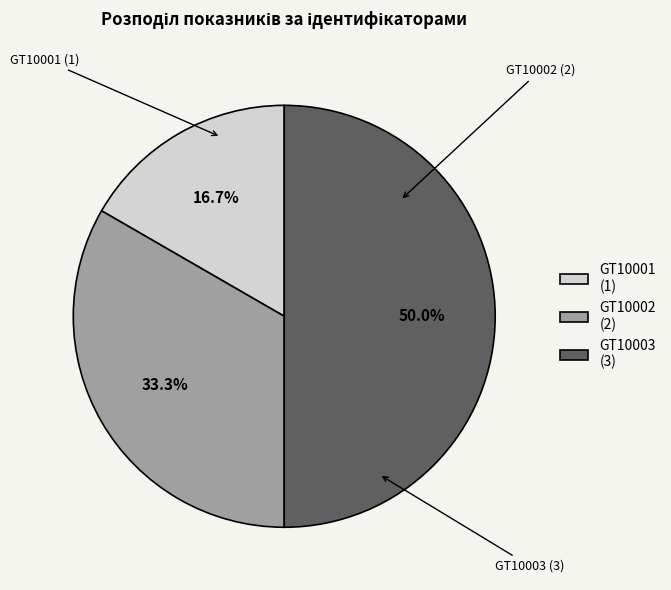

The GT10003 slice represents 63% of the pie. True or false?

False